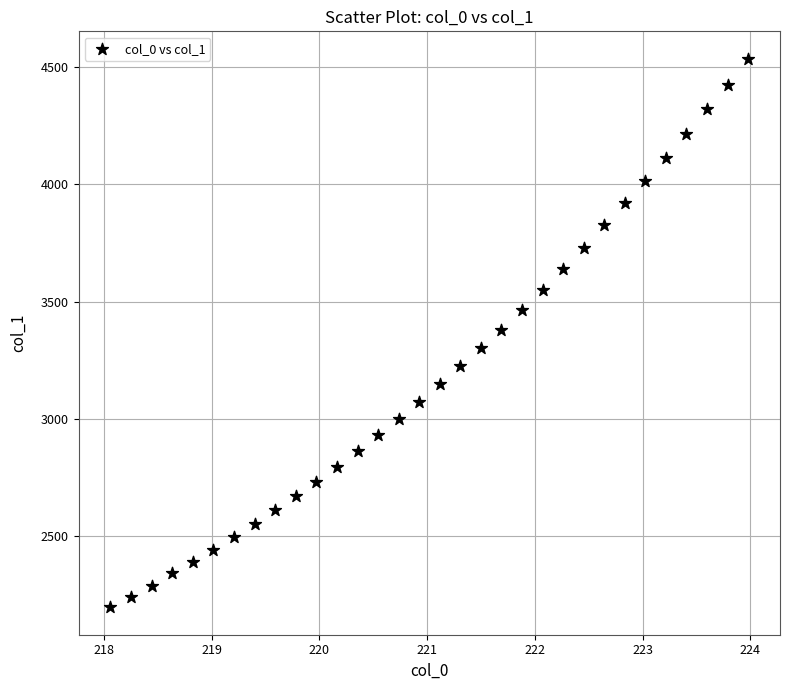

What is the range of Y values (max minus min)?

2338.8